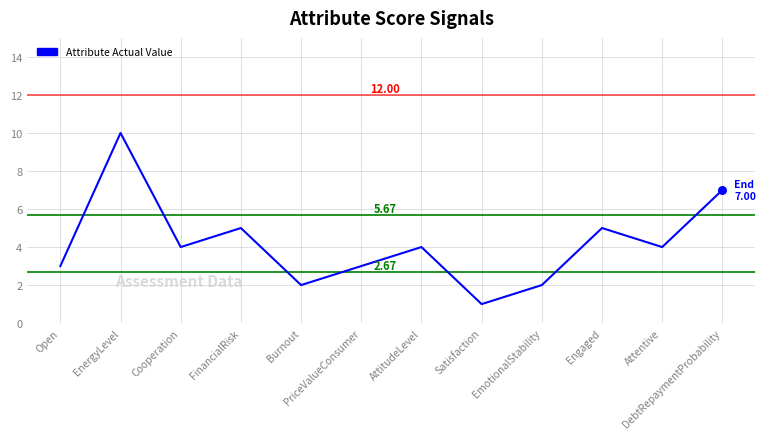

Between Satisfaction and Engaged, which is larger?

Engaged